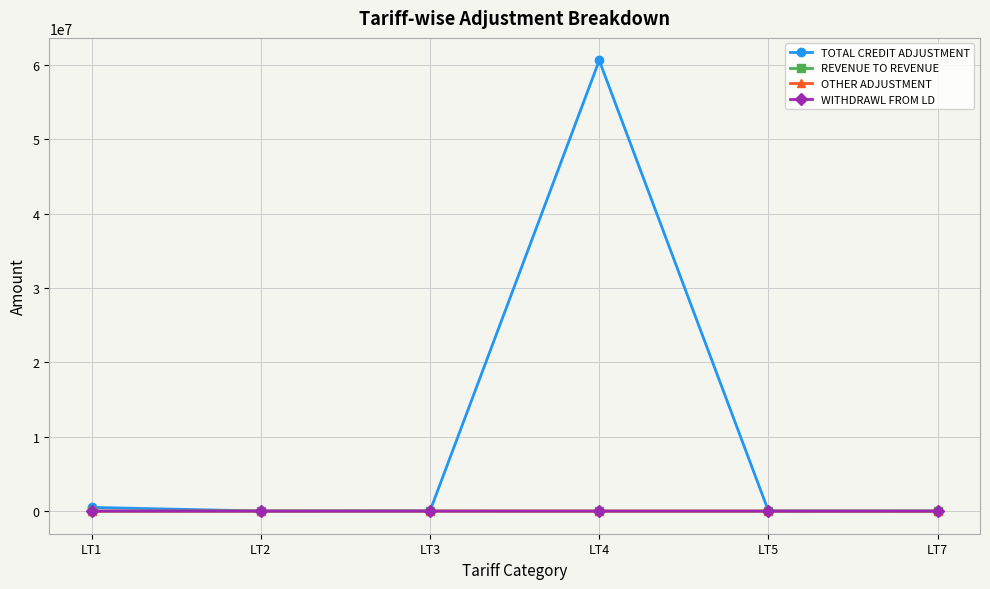

Which series has the widest spread of values?

TOTAL CREDIT ADJUSTMENT